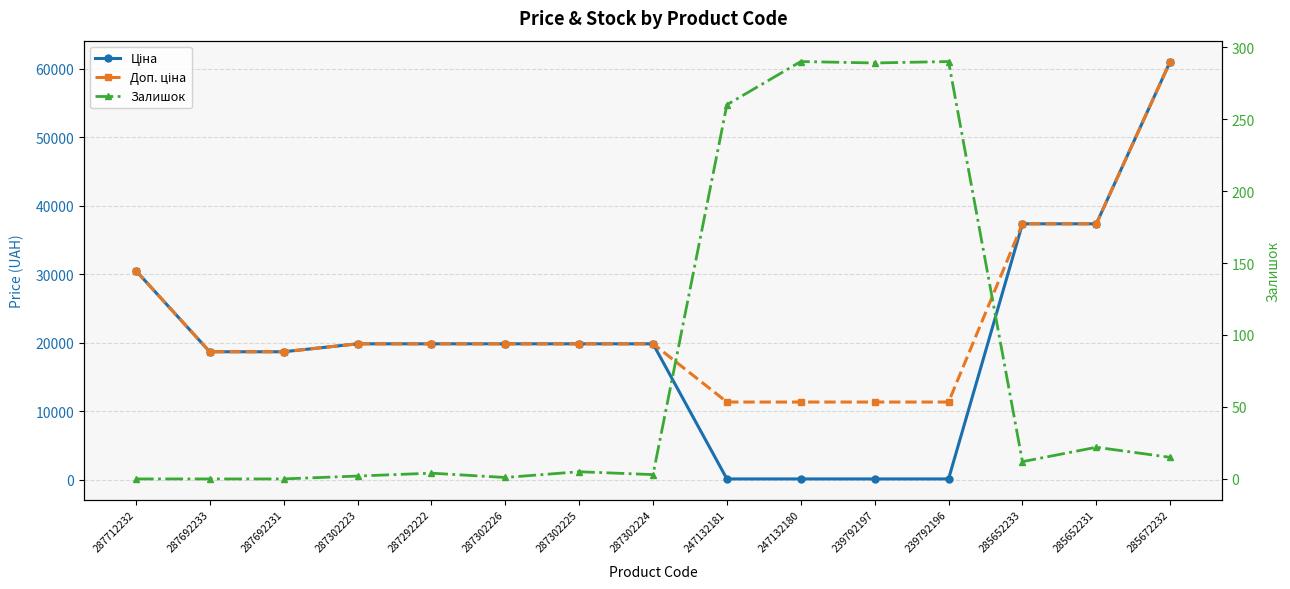

What is the label of the 12th point from the right?

287302223